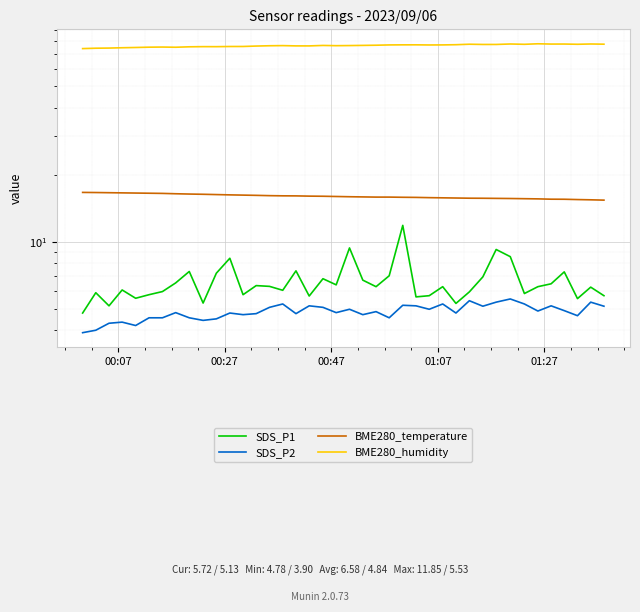

Which series has the widest spread of values?

SDS_P1